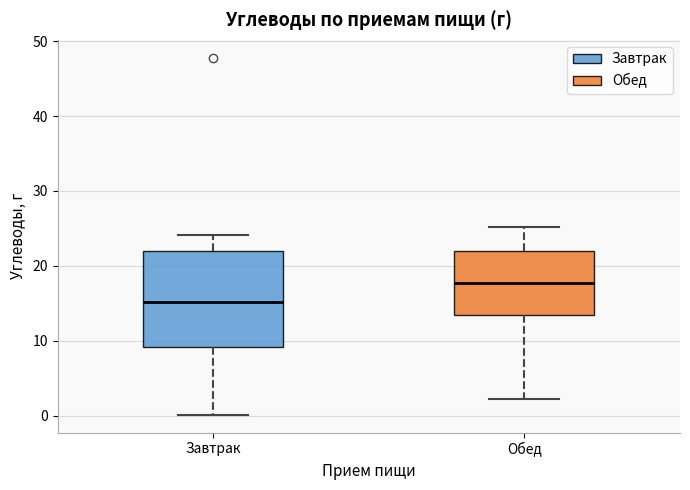

Reading left to right, read every box against the y-axis: the position of its median line, the range the box covers, and the ends of its whiskers. The values are not printed on the chart, so give them approximately, as read against the axis.

Завтрак: median 15, box 9 to 22, whiskers 0 to 24
Обед: median 18, box 13 to 22, whiskers 2 to 25